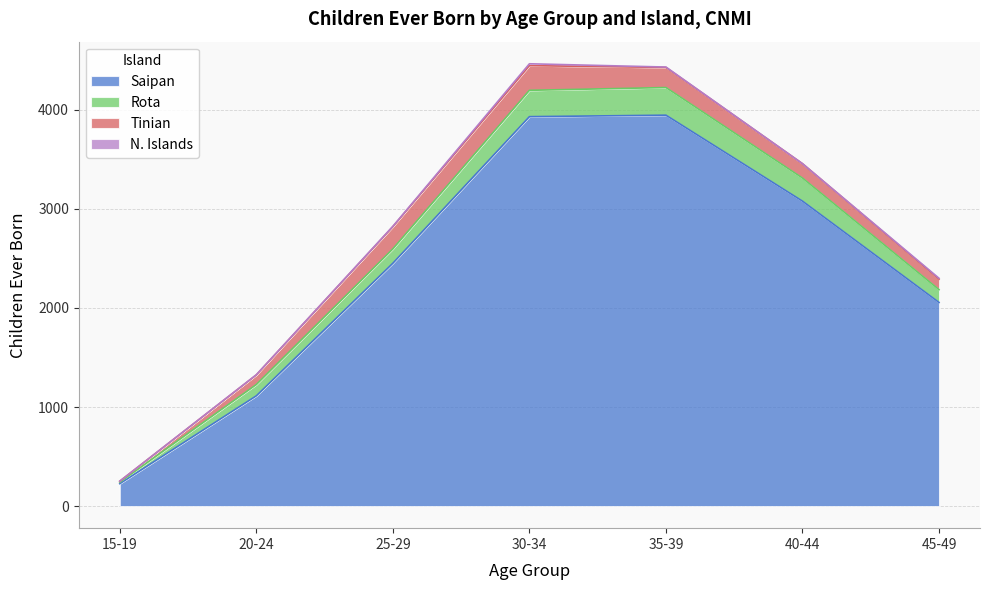

True or false: Rota has a value of 184 at 35-39.

False